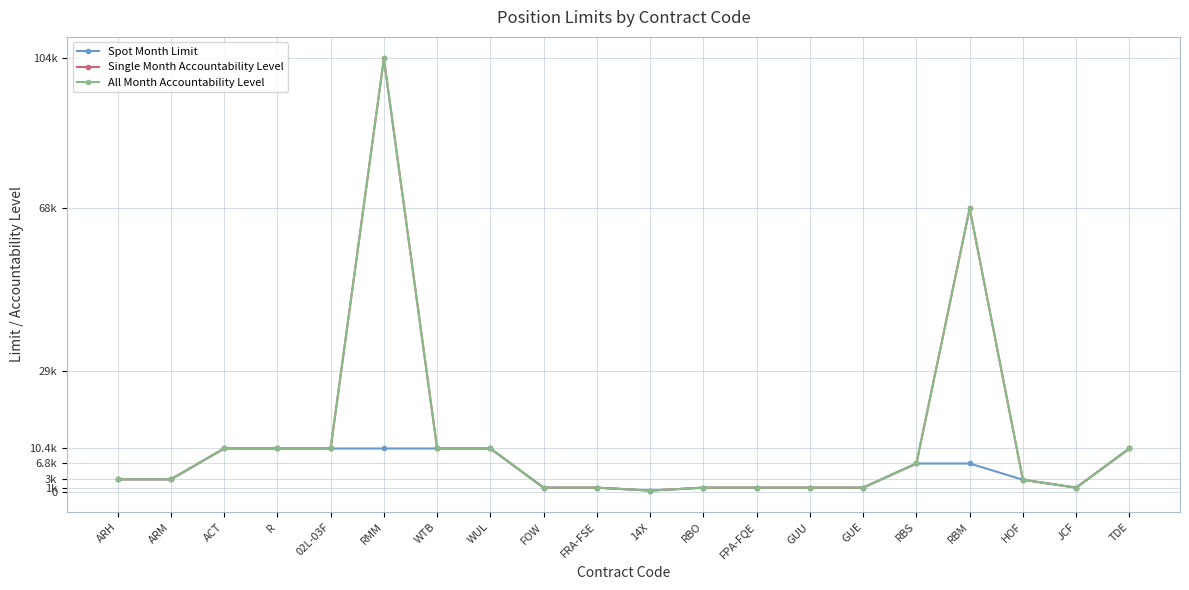

Does the chart have visible grid lines?

Yes